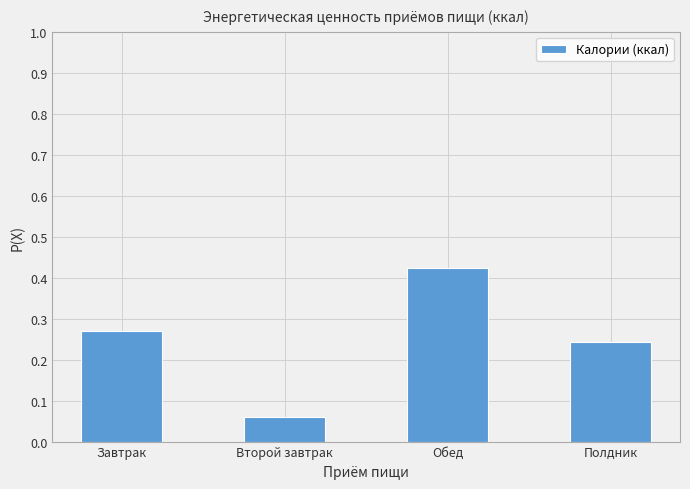

What is the label of the 2nd bar from the right?

Обед